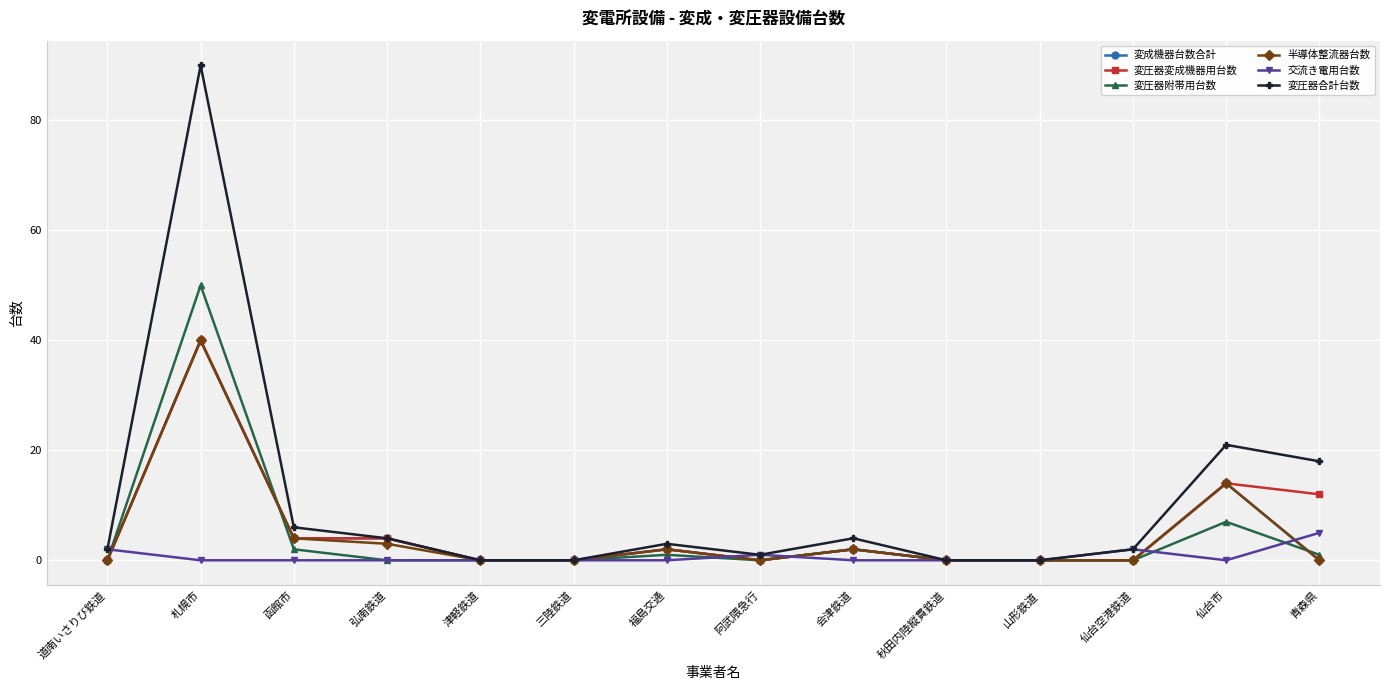

Does the chart have visible grid lines?

Yes